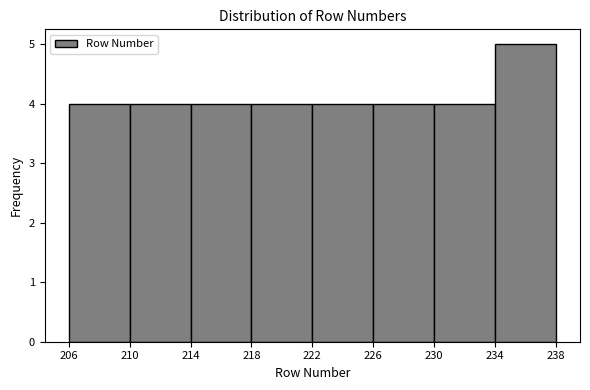

How tall is the bar that spans 214 to 218 on the x-axis? The values are not printed on the chart, so give them approximately, as read against the axis.

4